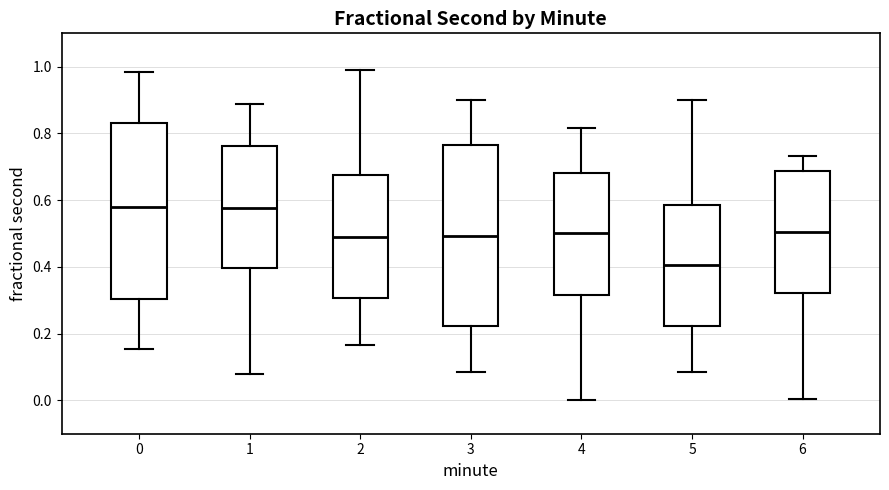

Reading left to right, transcribe this box plot: for each box, give where its median line is, the range the box spans, and where its two whiskers end, as read against the y-axis. The values are not printed on the chart, so give them approximately, as read against the axis.

0: median 0.58, box 0.30 to 0.84, whiskers 0.16 to 0.98
1: median 0.58, box 0.40 to 0.76, whiskers 0.08 to 0.88
2: median 0.50, box 0.30 to 0.68, whiskers 0.16 to 0.98
3: median 0.50, box 0.22 to 0.76, whiskers 0.08 to 0.90
4: median 0.50, box 0.32 to 0.68, whiskers 0.00 to 0.82
5: median 0.40, box 0.22 to 0.58, whiskers 0.08 to 0.90
6: median 0.50, box 0.32 to 0.68, whiskers 0.00 to 0.74